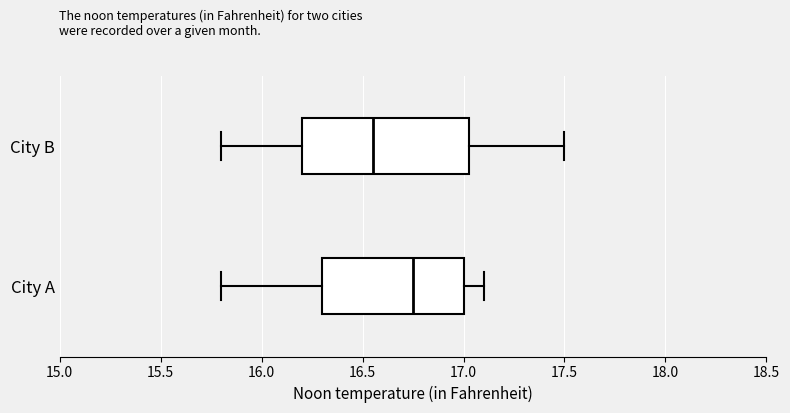

Reading bottom to top, transcribe this box plot: for each box, give where its median line is, the range the box spans, and where its two whiskers end, as read against the x-axis. The values are not printed on the chart, so give them approximately, as read against the axis.

City A: median 16.75, box 16.30 to 17.00, whiskers 15.80 to 17.10
City B: median 16.55, box 16.20 to 17.05, whiskers 15.80 to 17.50